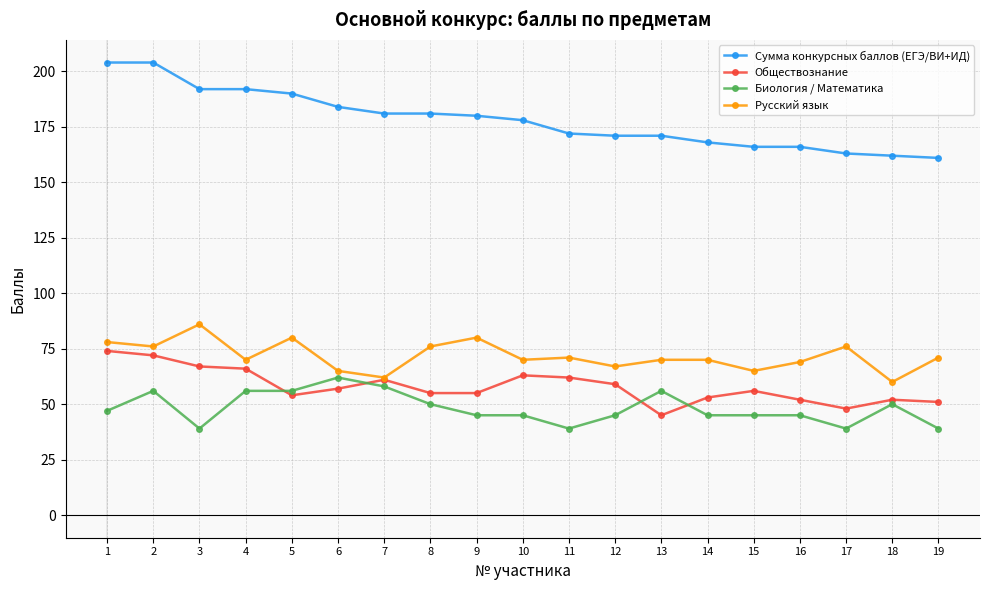

At how many categories does at least one series exceed 157?

19